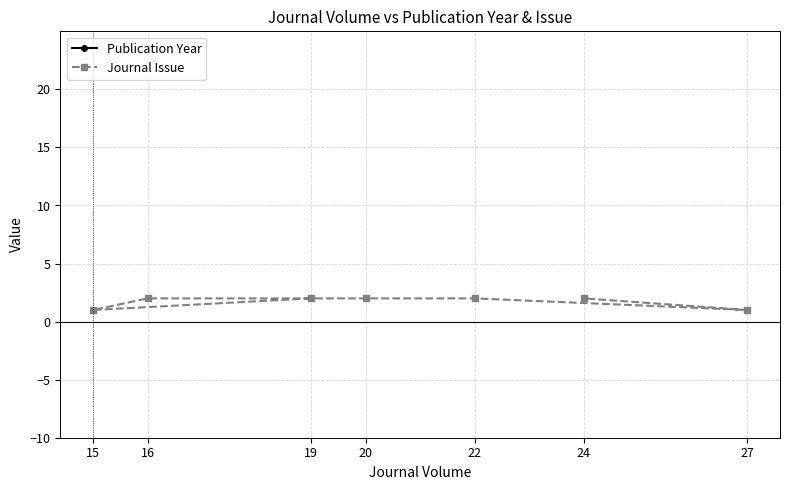

What is the average value of the Publication Year series?

2015